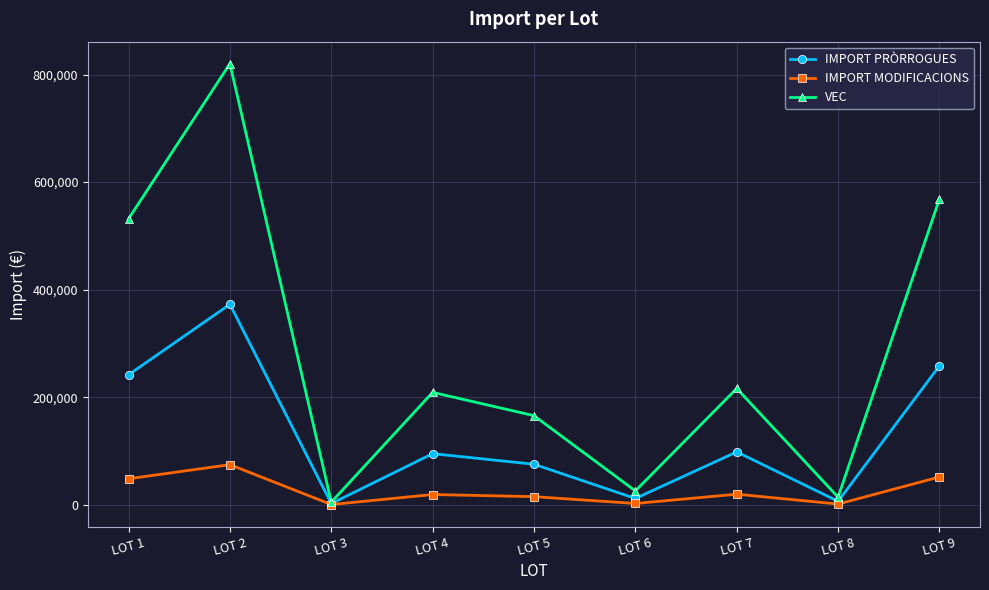

How many categories are shown in the chart?

9